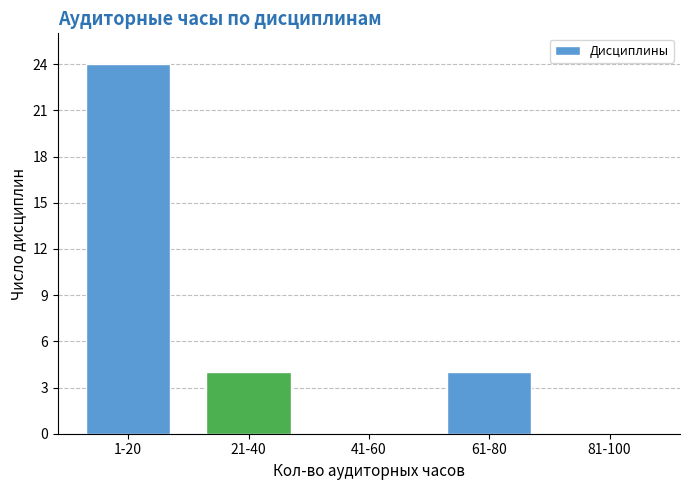

Reading left to right, transcribe all the data shown in this chart.

1-20=24	21-40=4	41-60=0	61-80=4	81-100=0